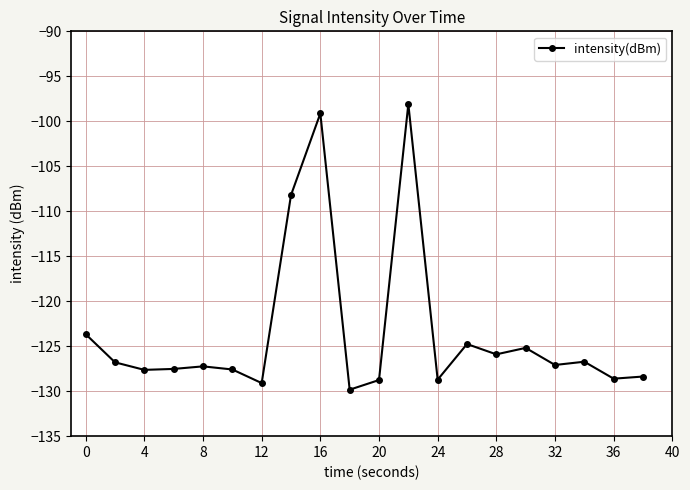

How many data points are above -127?

9